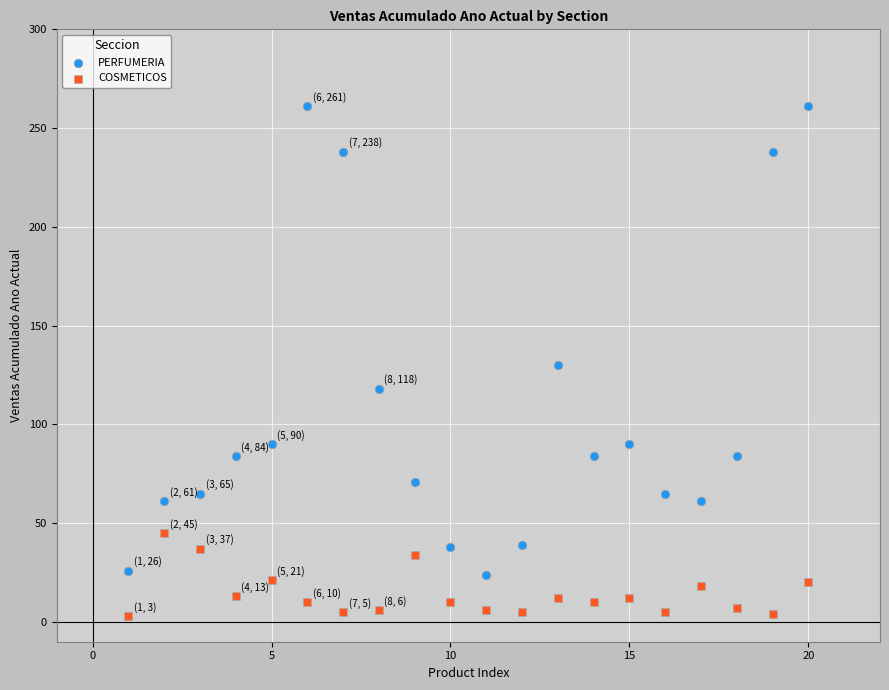

What is the X range (max minus min) for the scatter plot?

19